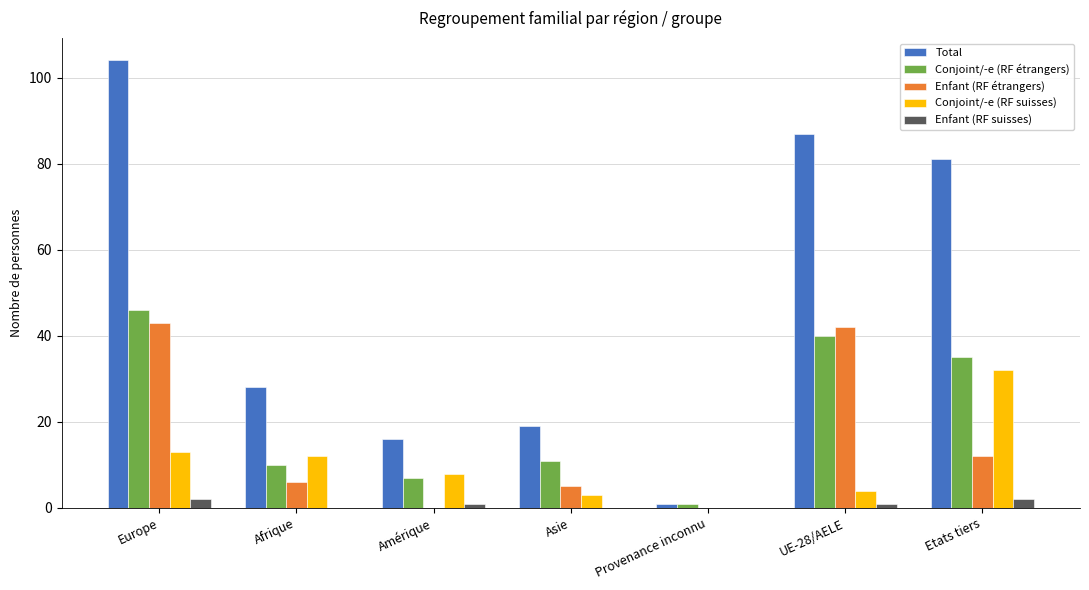

Which series has the largest total across all categories?

Total